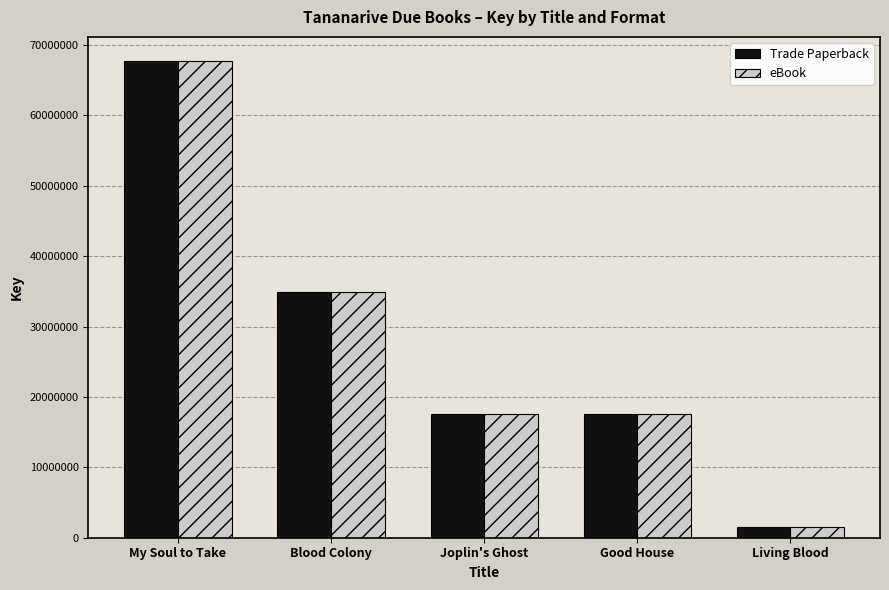

At which category is the sum across all series the highest?

My Soul to Take